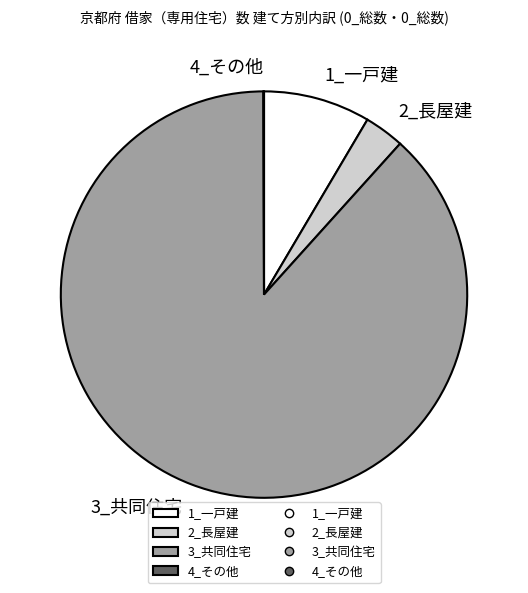

Which category has the biggest portion of the pie?

3_共同住宅